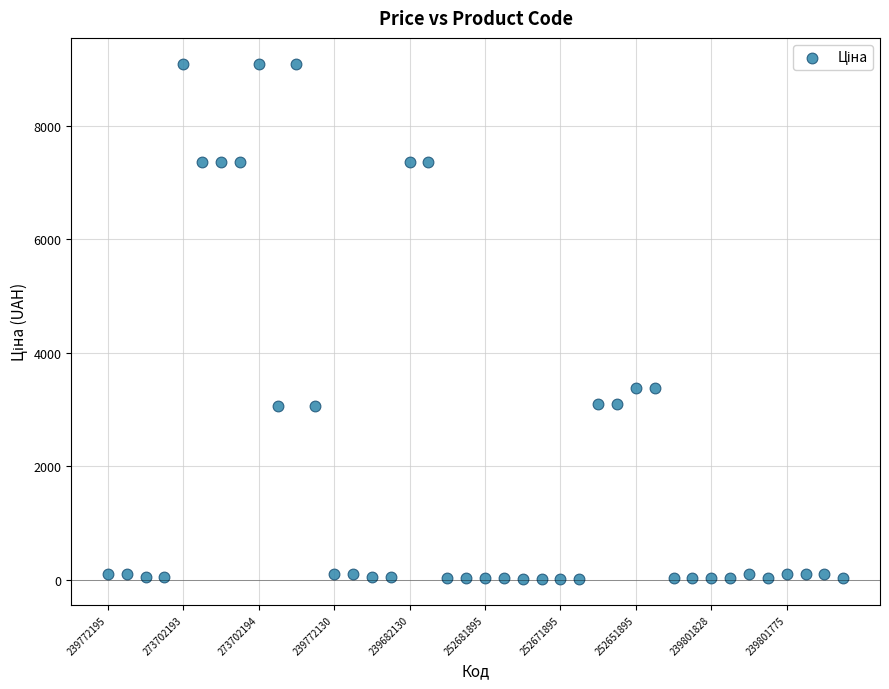

What is the range of Y values (max minus min)?

9076.5